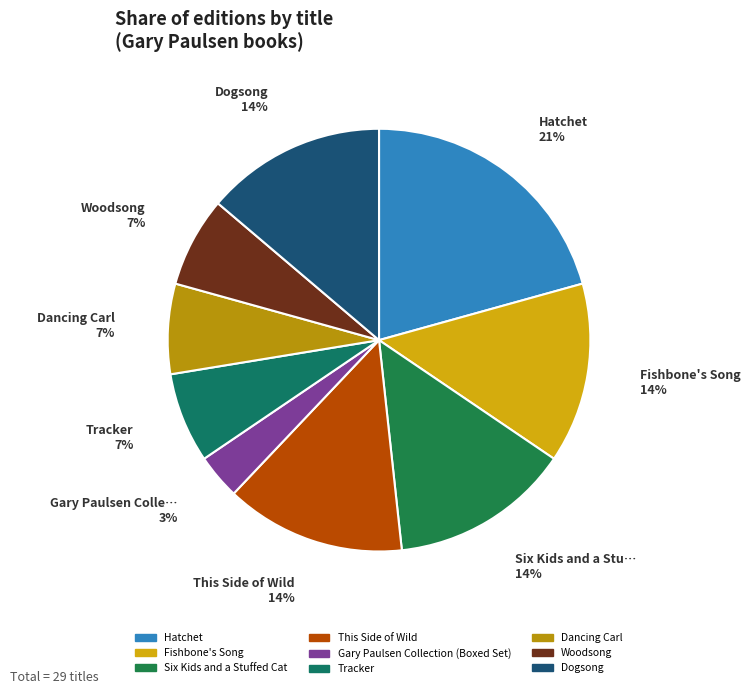

Is it true that Six Kids and a Stuffed Cat is 7% of the pie?

False